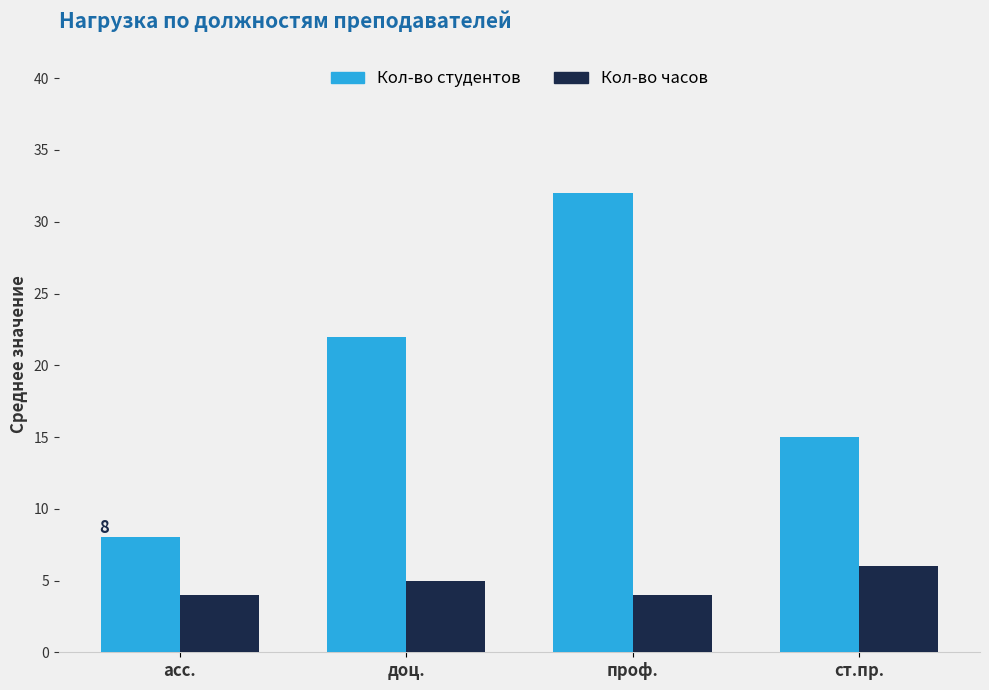

What is the label of the 3rd bar from the left?

проф.